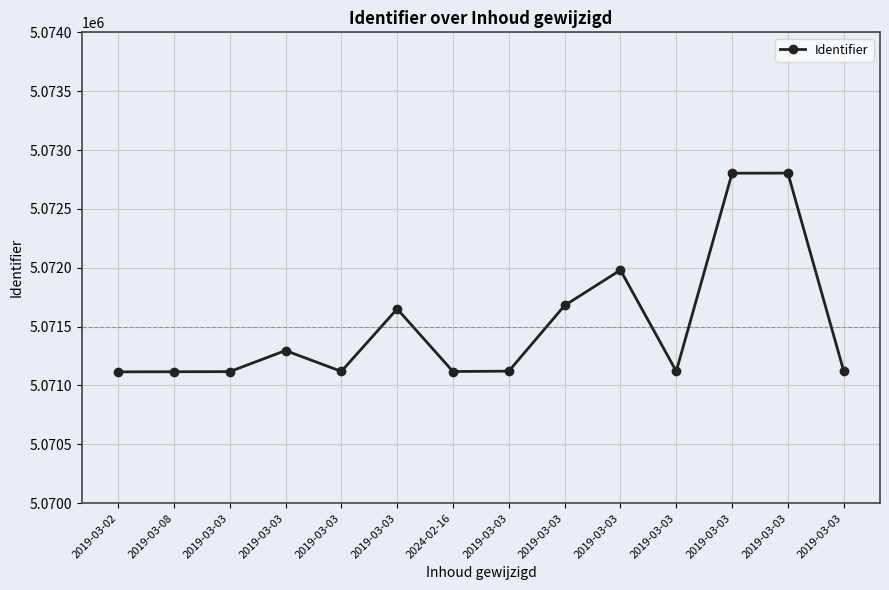

Where is the first local minimum?

2019-03-03